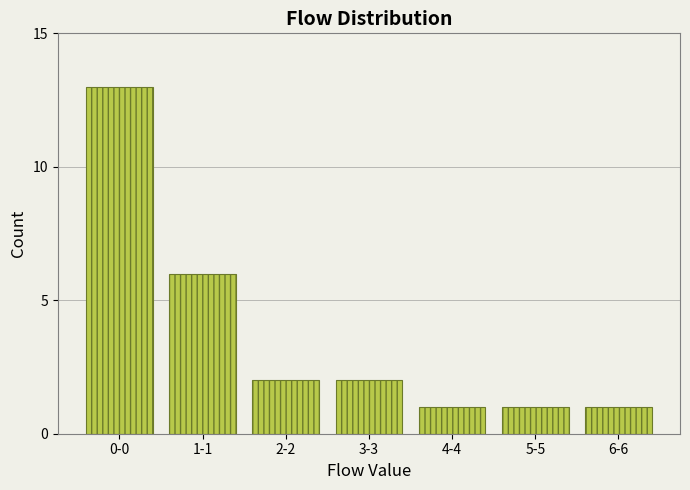

Reading left to right, what are all the values shown in this chart?

0-0=13	1-1=6	2-2=2	3-3=2	4-4=1	5-5=1	6-6=1